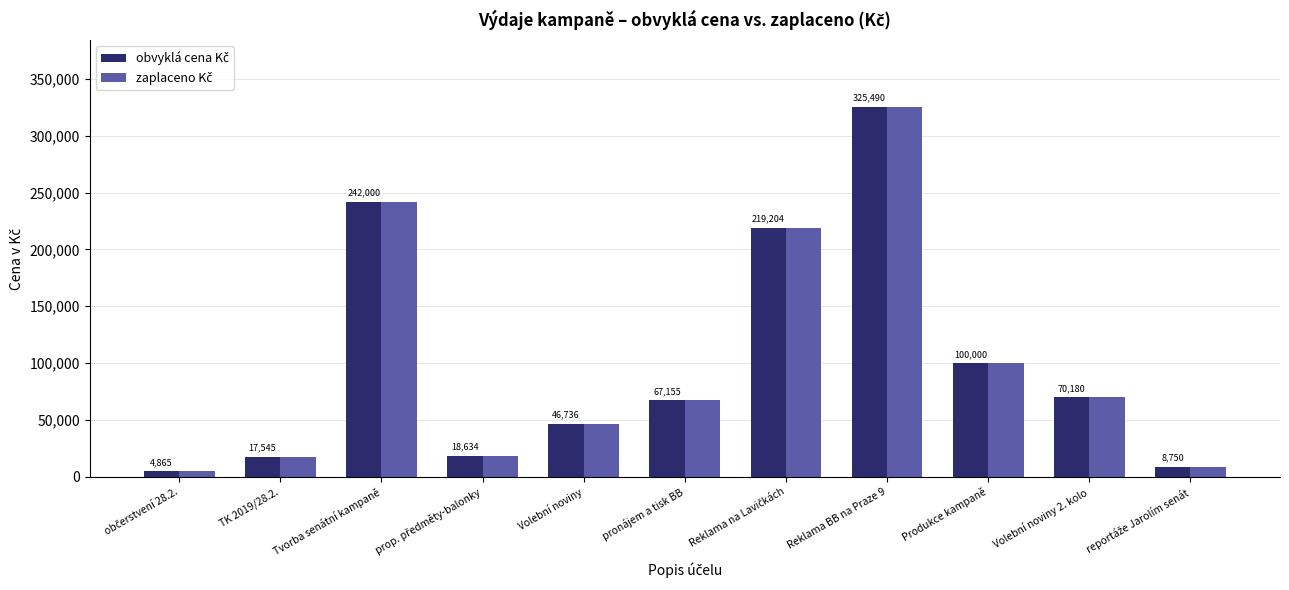

At how many categories does at least one series exceed 109211?

3